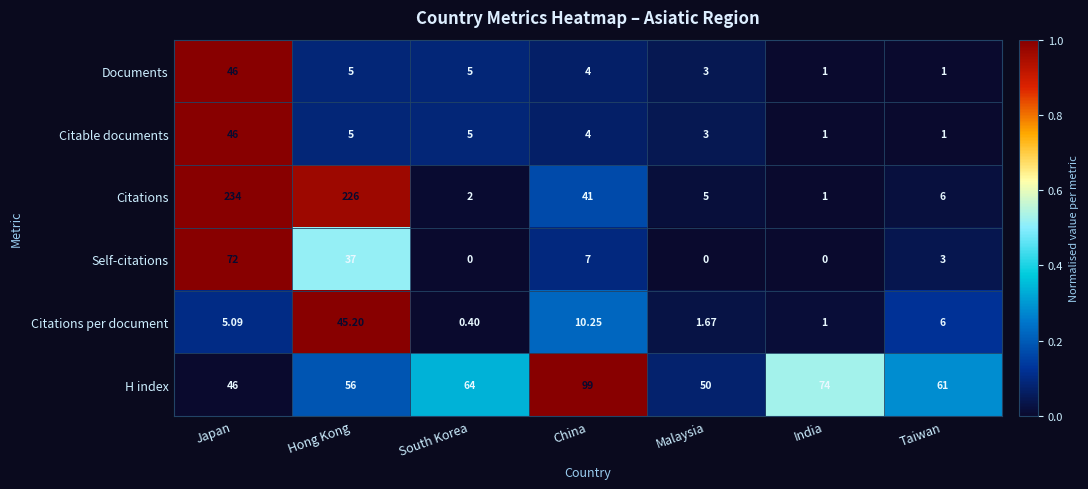

At how many categories does at least one series exceed 0?

7